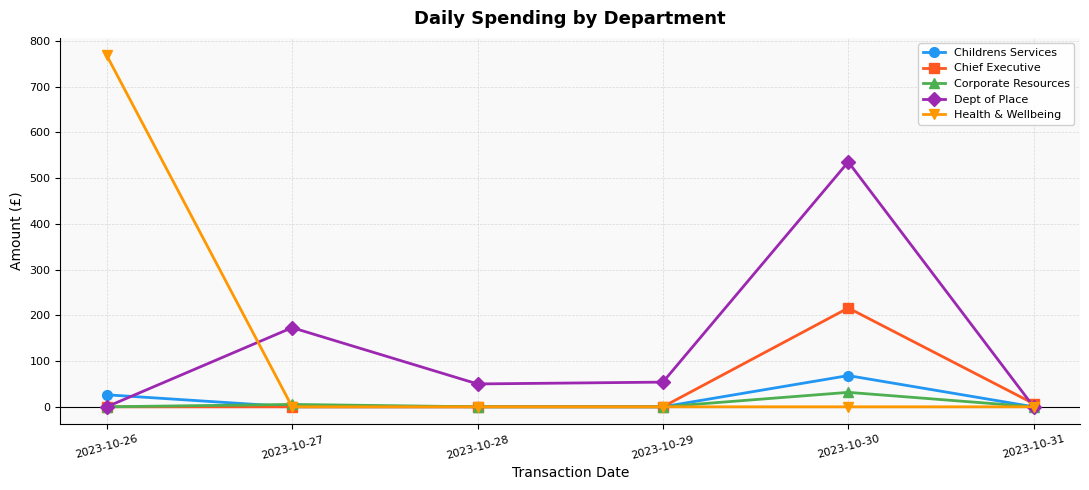

True or false: Chief Executive has a value of 0.0 at 2023-10-29.

True